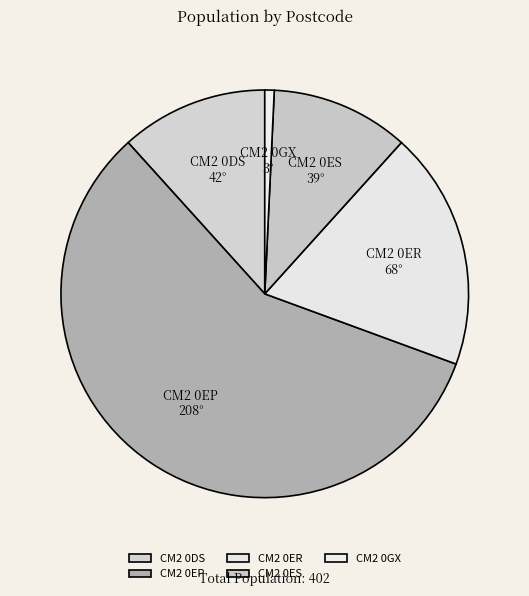

Which has a higher value, CM2 0ES or CM2 0EP?

CM2 0EP